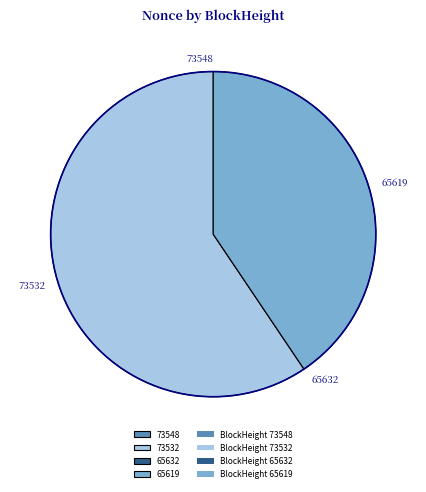

Which has a higher value, 73532 or 65619?

73532